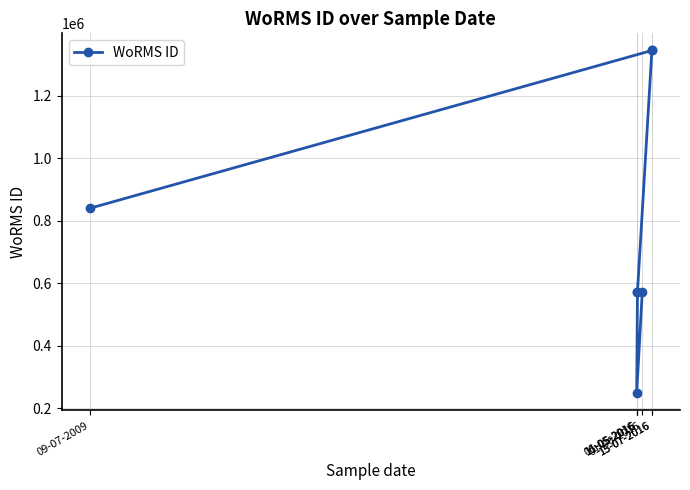

At which label does the data first exceed 573884?

09-07-2009